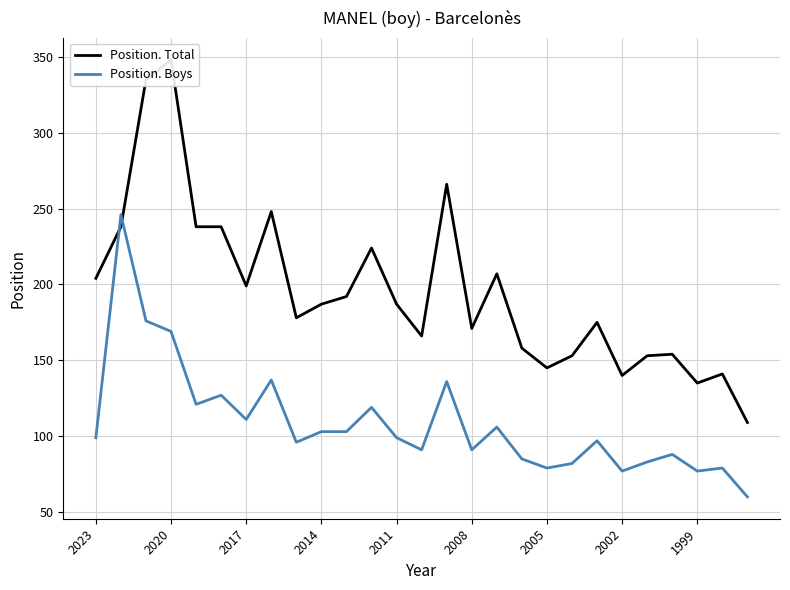

What is the maximum value for Position. Boys?

246